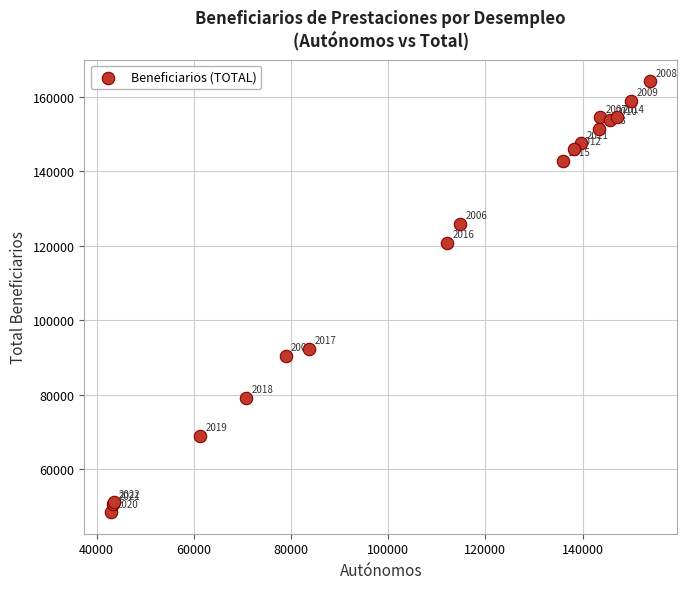

What Y value in the scatter plot is closest to 106312?

92368